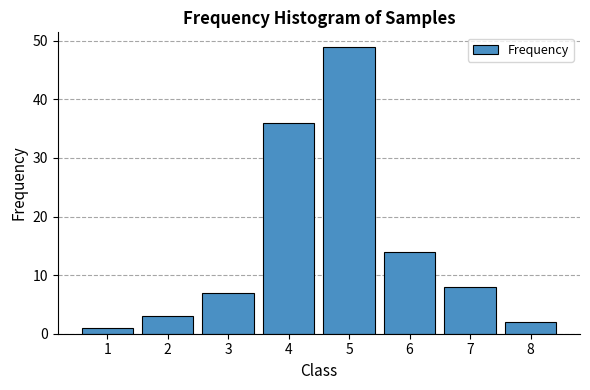

Reading right to left, extract all data points from this chart.

8=2	7=8	6=14	5=49	4=36	3=7	2=3	1=1